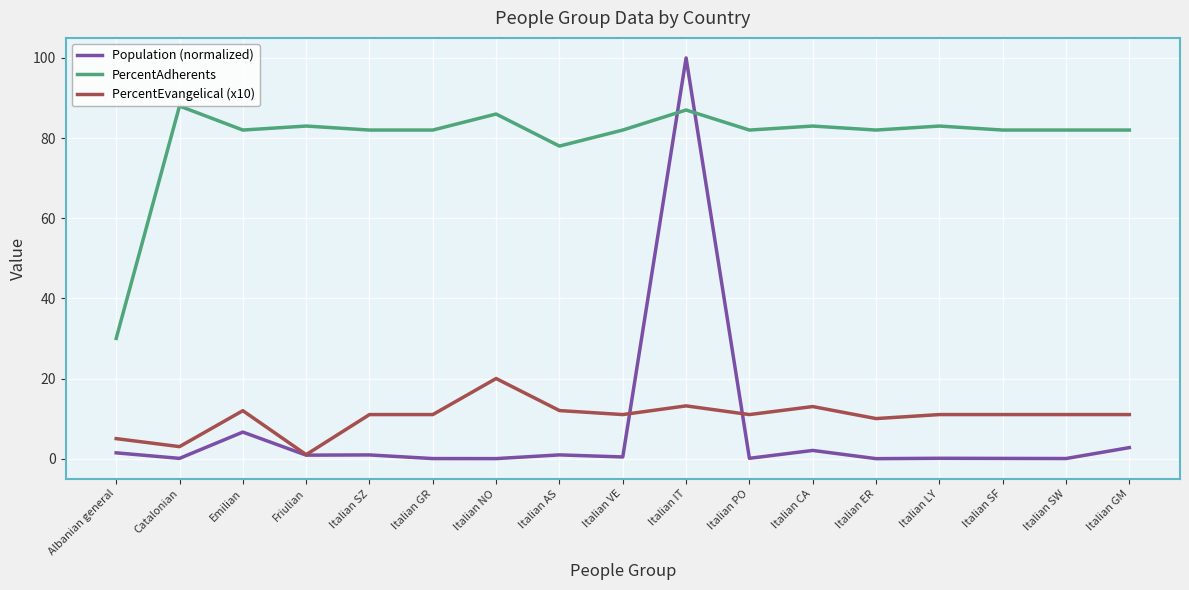

What is the sum of the PercentEvangelical (x10) values at Italian GM and Catalonian?

14.0